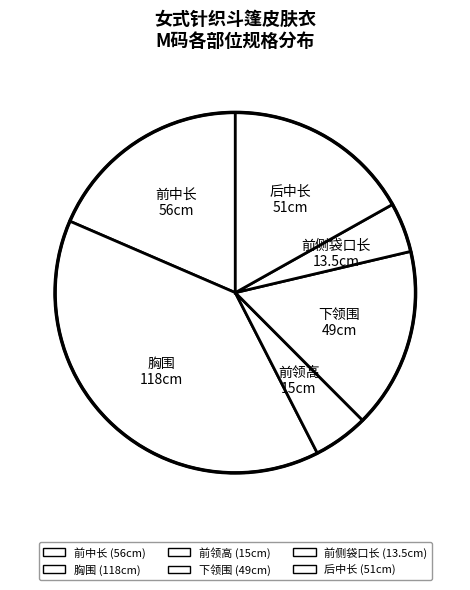

True or false: 前中长 accounts for 19% of the total.

True